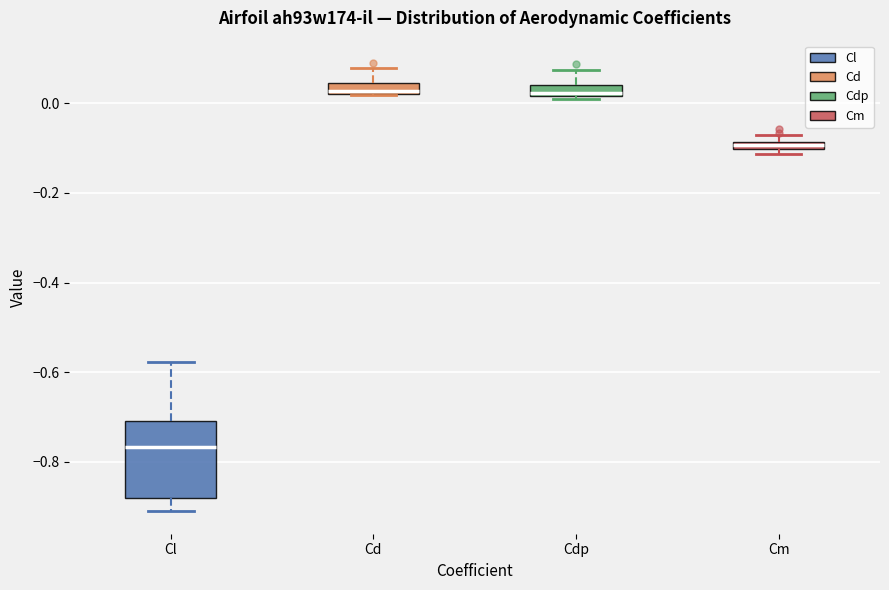

Where is the upper edge of the box for Cm on the y-axis? The values are not printed on the chart, so give them approximately, as read against the axis.

-0.08